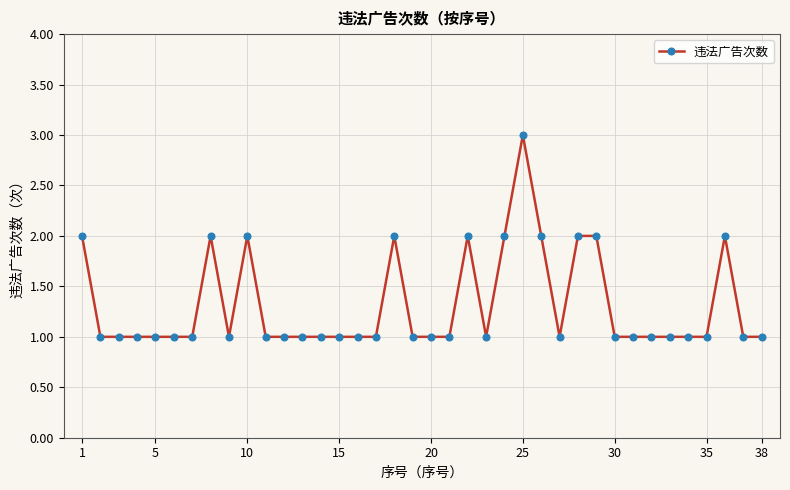

What is the sum of all values?

50